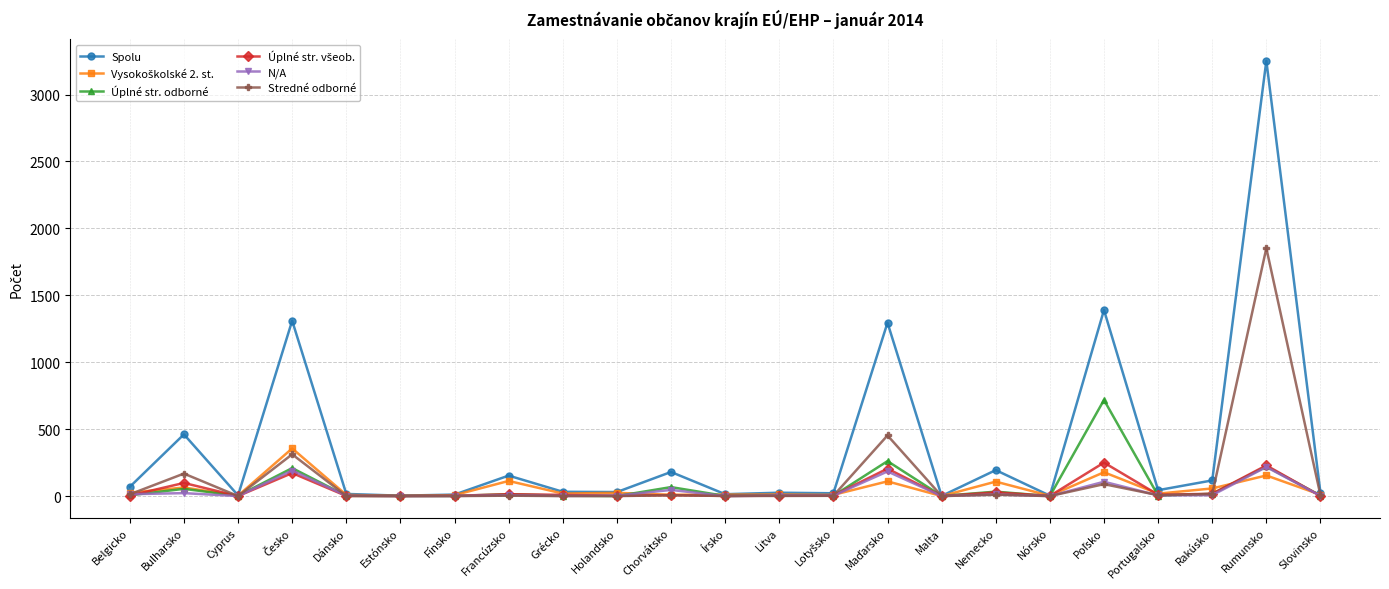

Which category has the highest value across all series?

Rumunsko